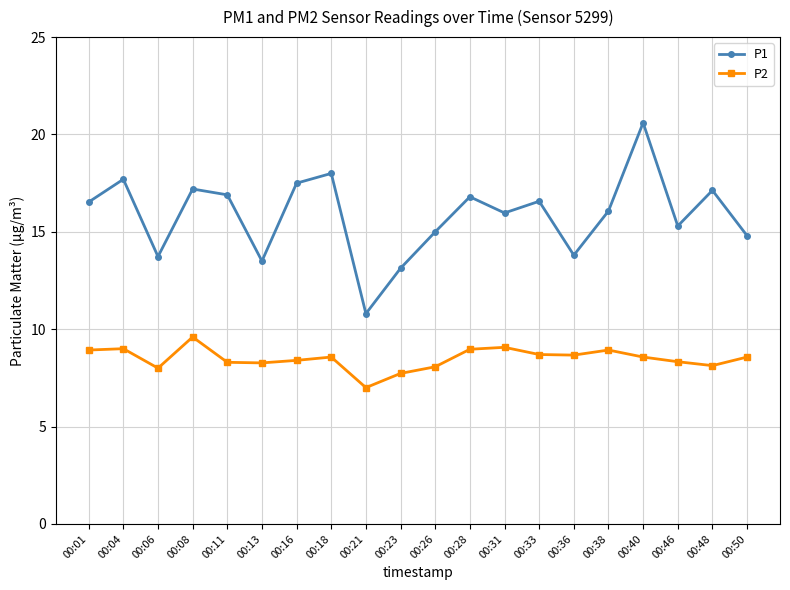

What is the value of the P1 point at the 13th from the left?

16.0